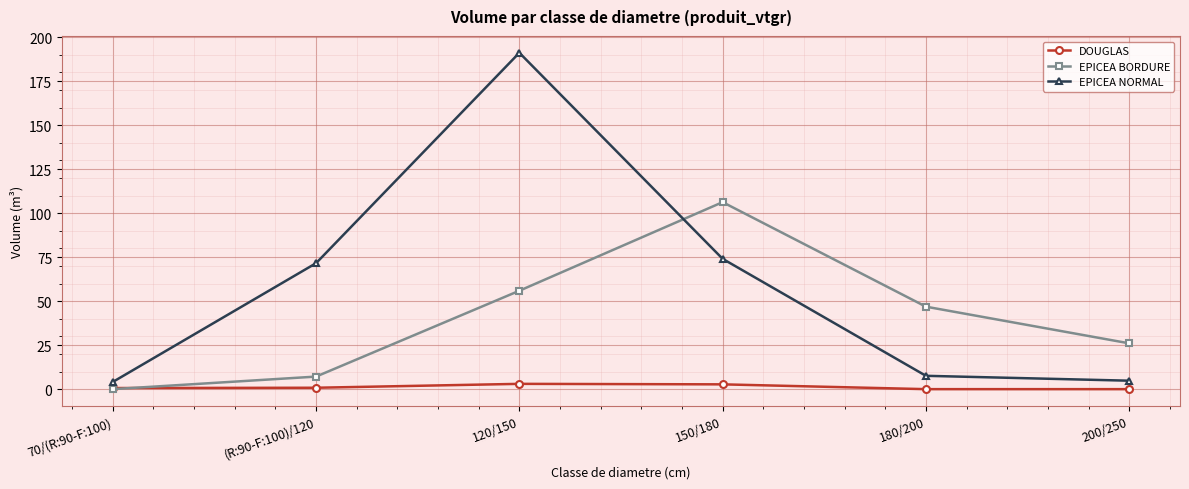

Which series changed the most between 120/150 and 180/200?

EPICEA NORMAL